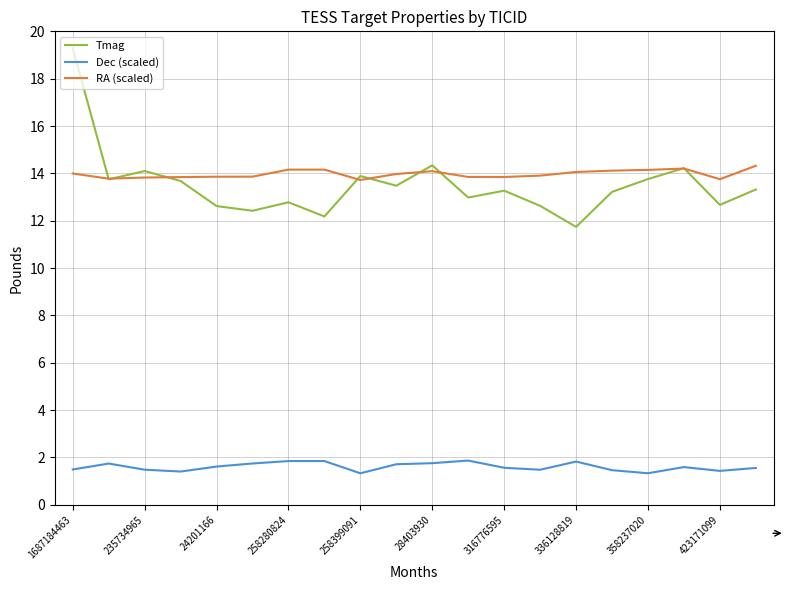

What is the greatest value displayed?

19.3